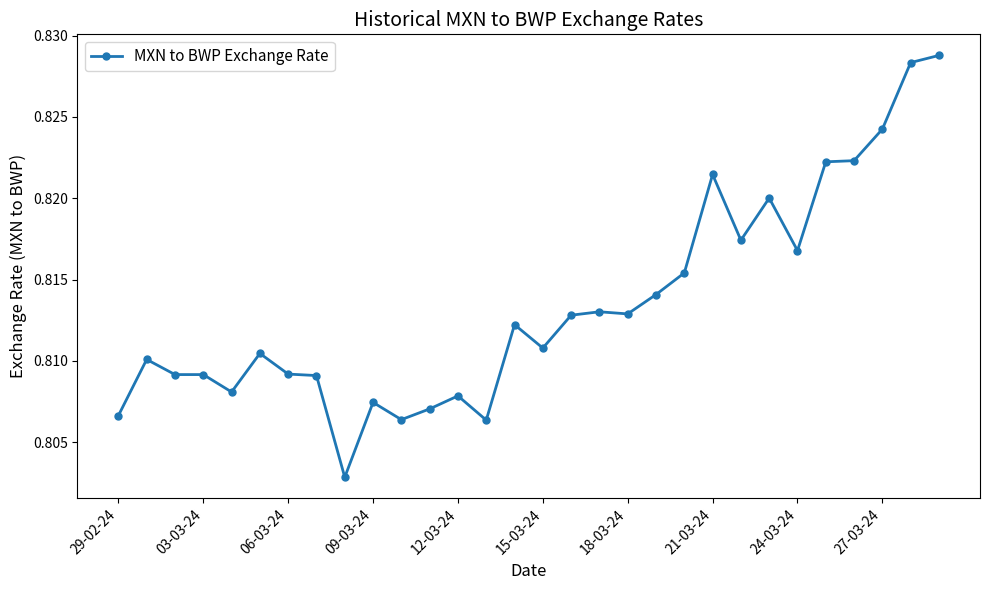

How many values are between 0 and 1?

30